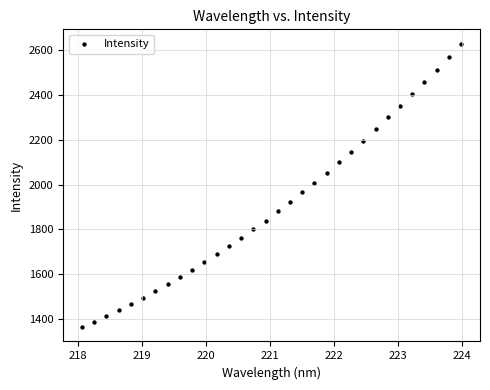

What is the range of Y values (max minus min)?

1267.9